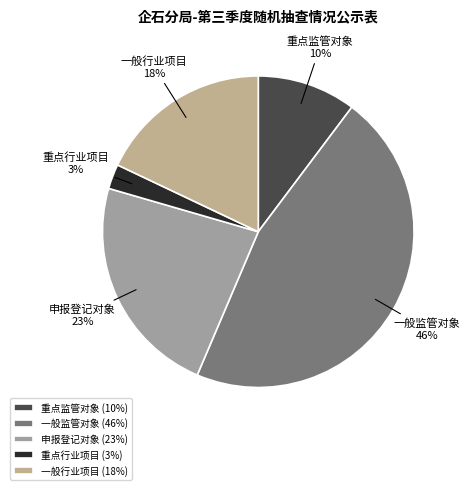

Which slice is the largest?

一般监管对象